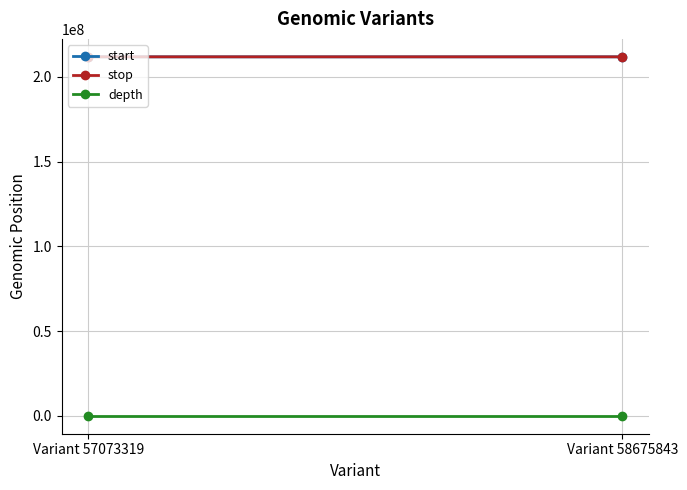

Reading left to right, what are all the values shown in this chart?

start: 211759358	211761240
stop: 211759364	211761241
depth: 4	4